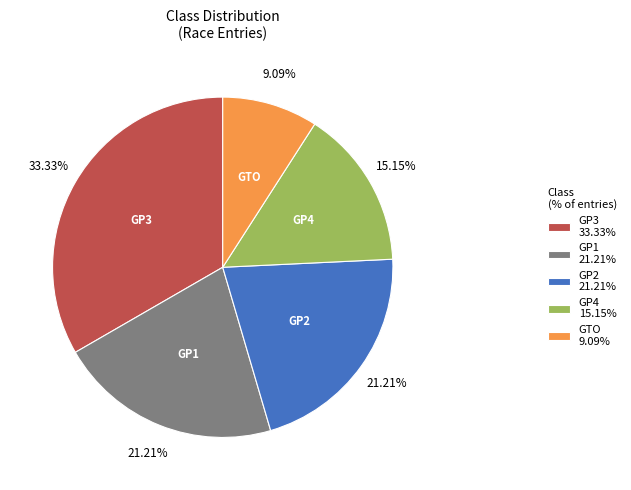

Is there any slice that represents more than half of the pie?

No